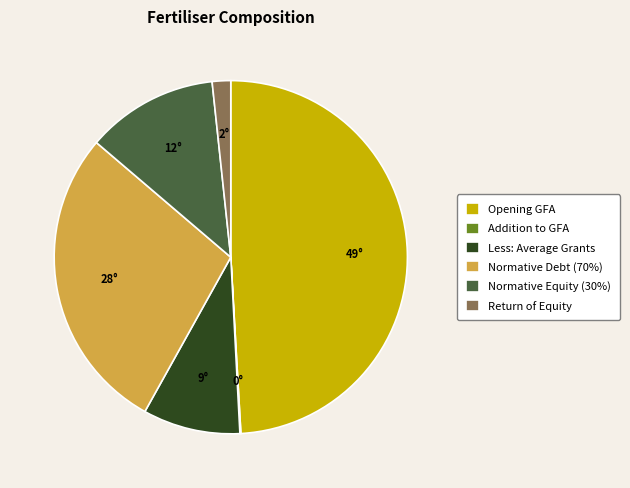

Between Opening GFA and Return of Equity, which is larger?

Opening GFA